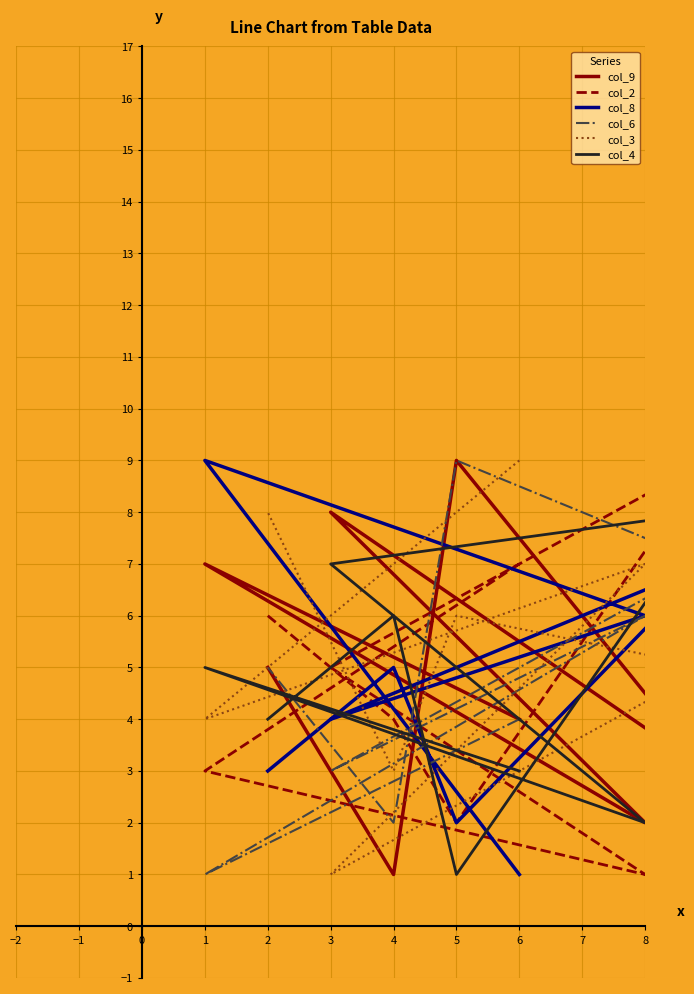

At how many categories does at least one series exceed 7?

6